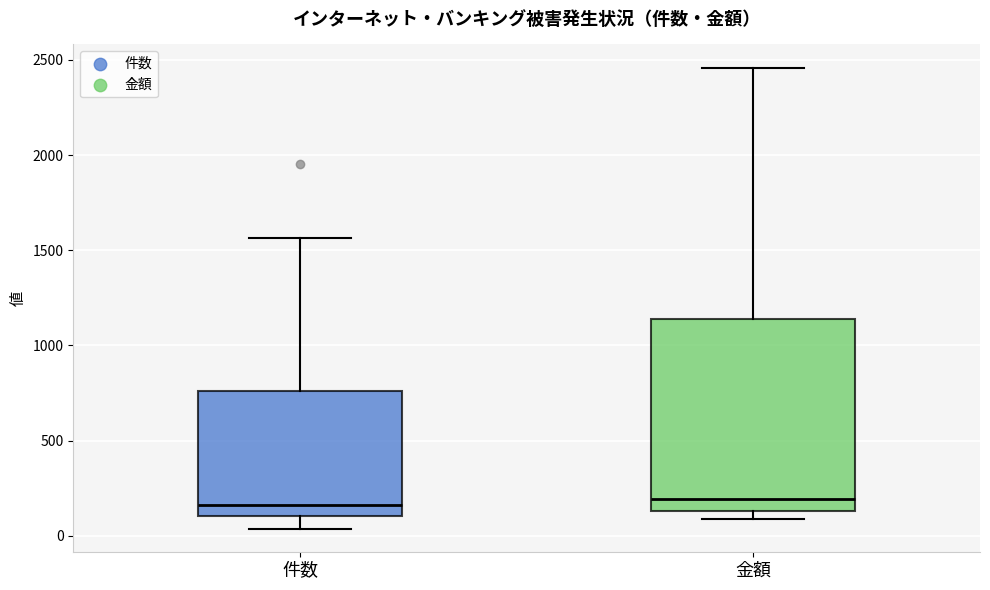

Where is the lower edge of the box for 金額 on the y-axis? The values are not printed on the chart, so give them approximately, as read against the axis.

150